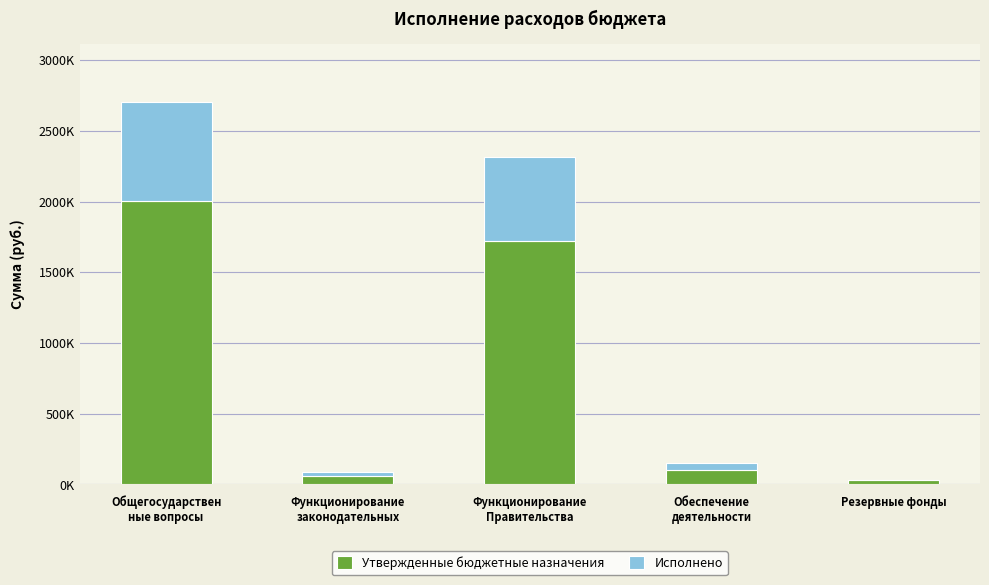

Which series has the largest range (max minus min)?

Утвержденные бюджетные назначения